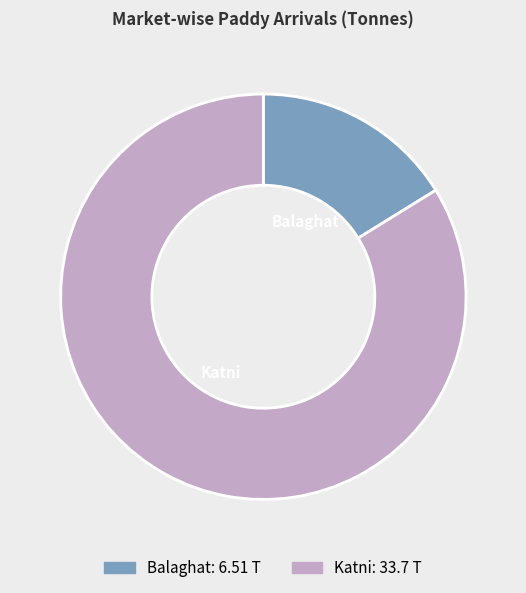

True or false: Balaghat accounts for 22% of the total.

False